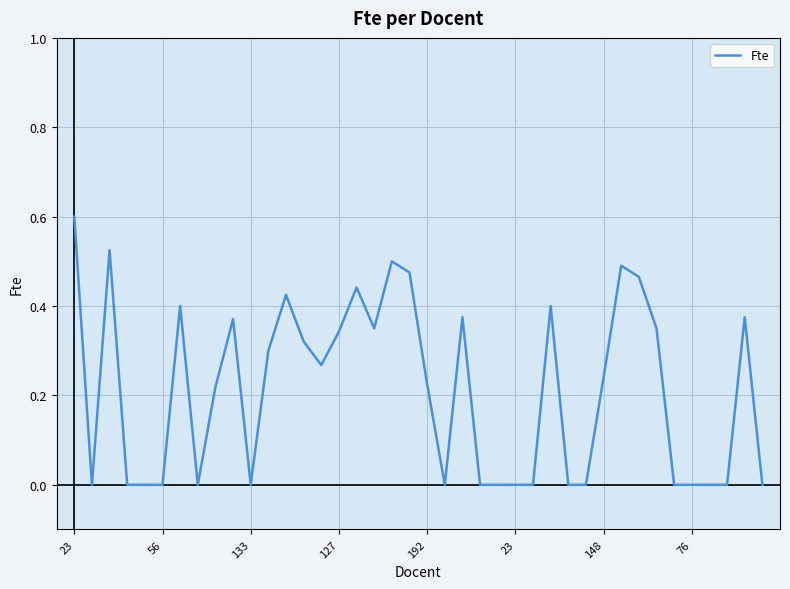

What is the maximum value shown in the chart?

0.6